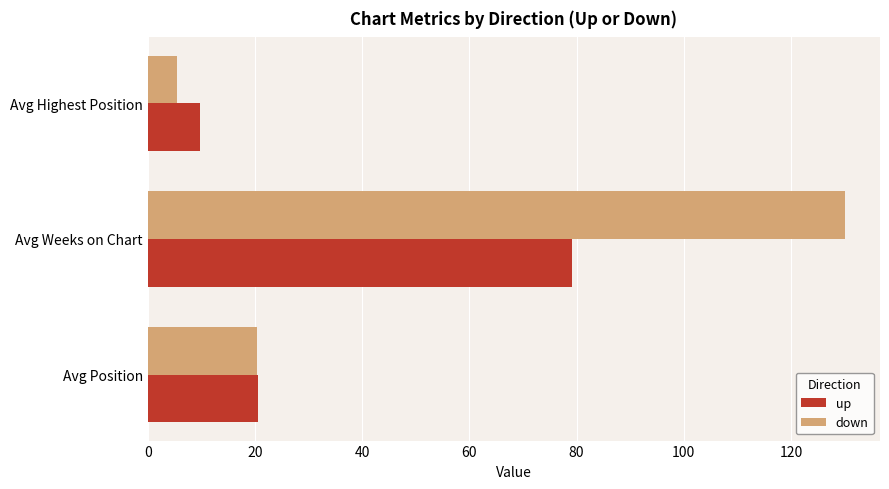

At which category is the sum across all series the highest?

Avg Weeks on Chart